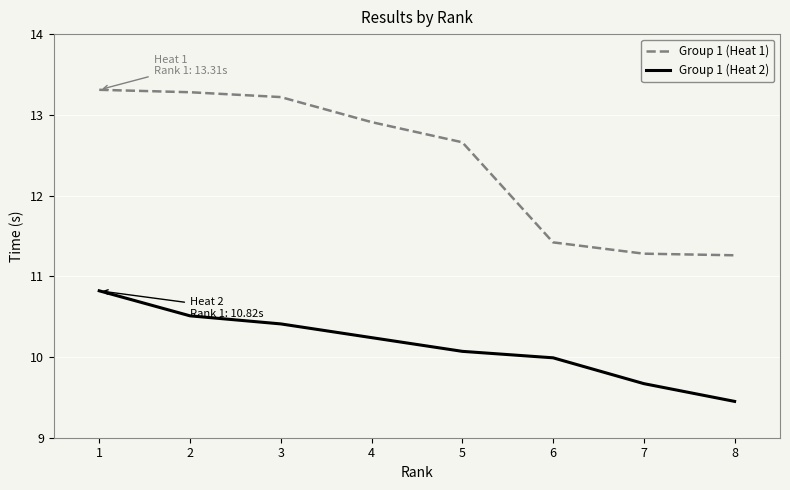

What is the lowest value of the Group 1 (Heat 1) series?

11.3